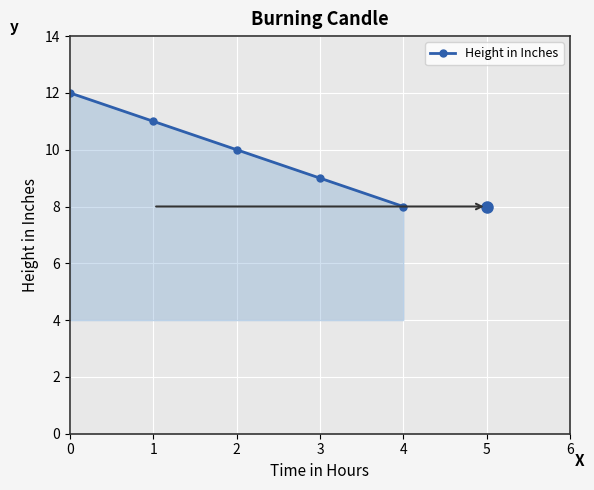

How many data points are less than 10?

2